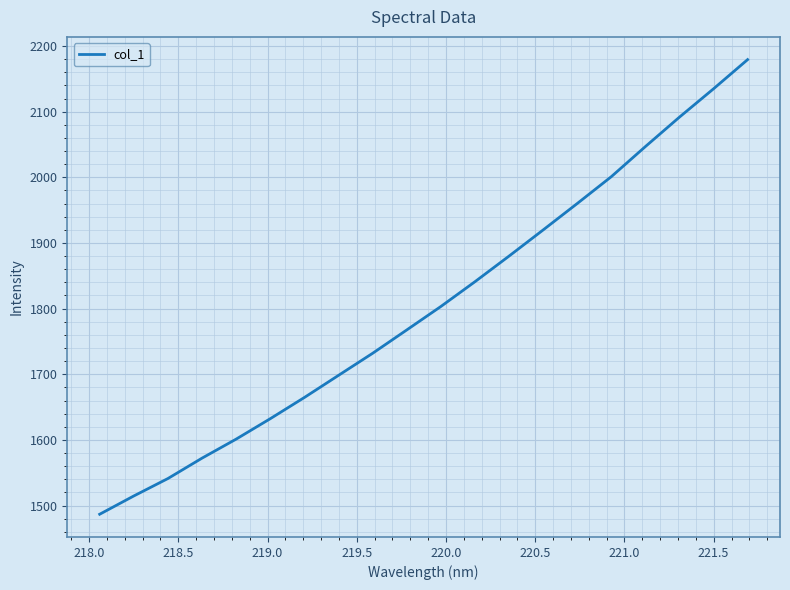

What is the maximum value shown in the chart?

2179.3